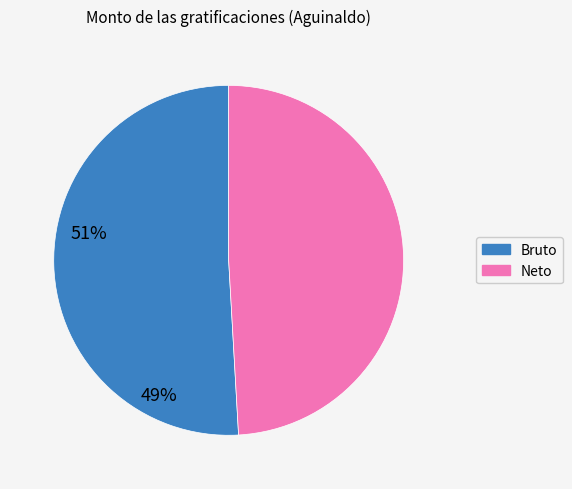

Does any single category account for the majority?

Yes